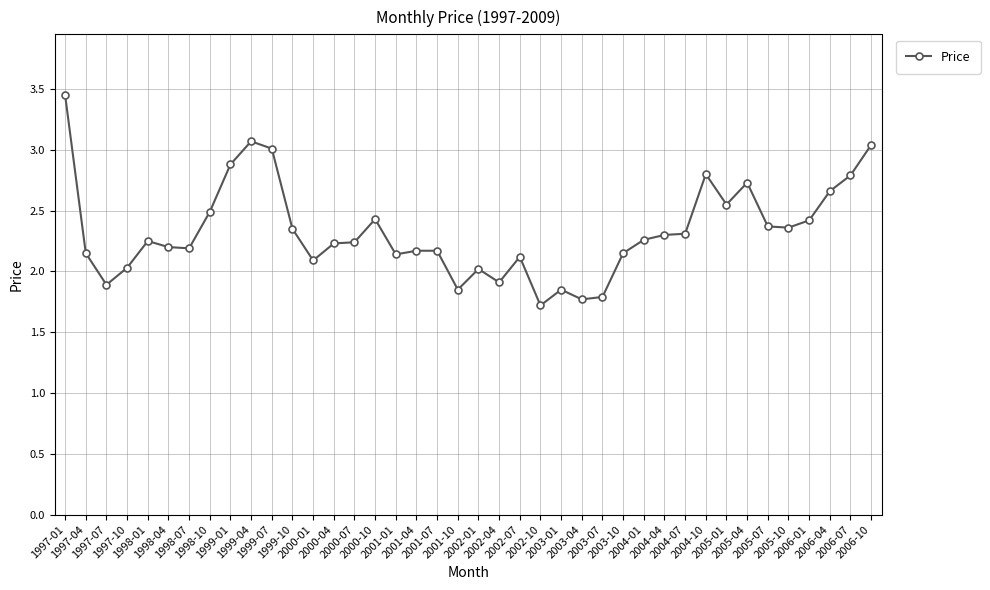

What is the smallest value displayed?

1.7